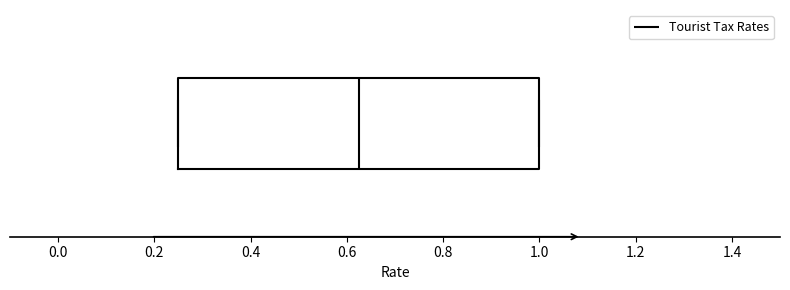

Transcribe this box plot: give where the median line is, the range the box spans, and where the two whiskers end, as read against the x-axis. The values are not printed on the chart, so give them approximately, as read against the axis.

median 0.62, box 0.26 to 1.00, whiskers 0.26 to 1.00